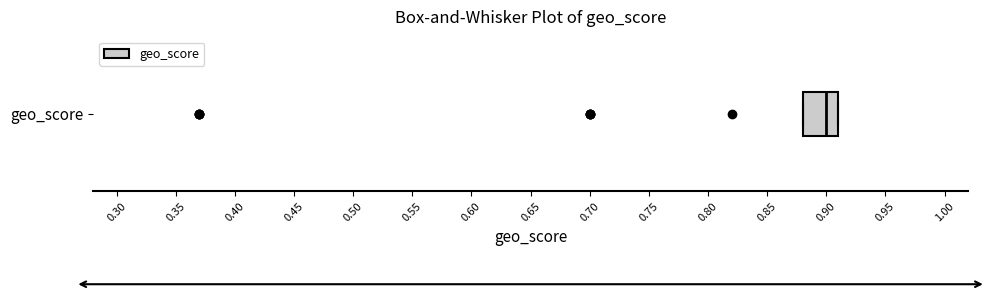

Transcribe this box plot: give where the median line is, the range the box spans, and where the two whiskers end, as read against the x-axis. The values are not printed on the chart, so give them approximately, as read against the axis.

median 0.90, box 0.88 to 0.91, whiskers 0.88 to 0.91